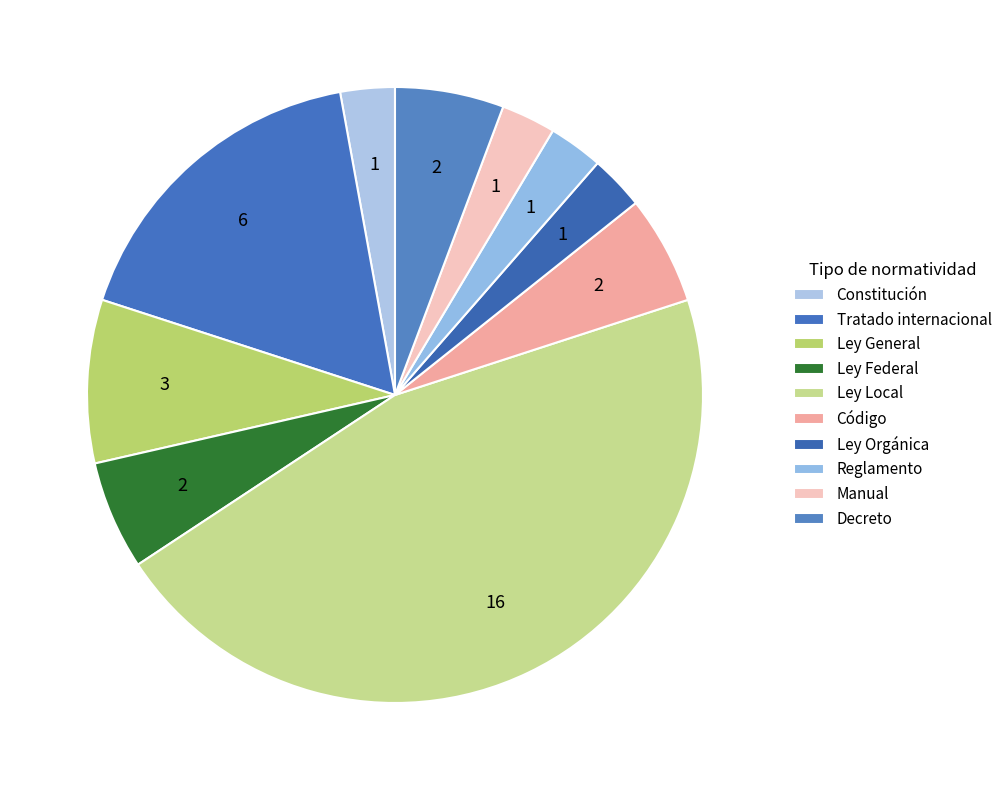

How many slices are in this pie chart?

10